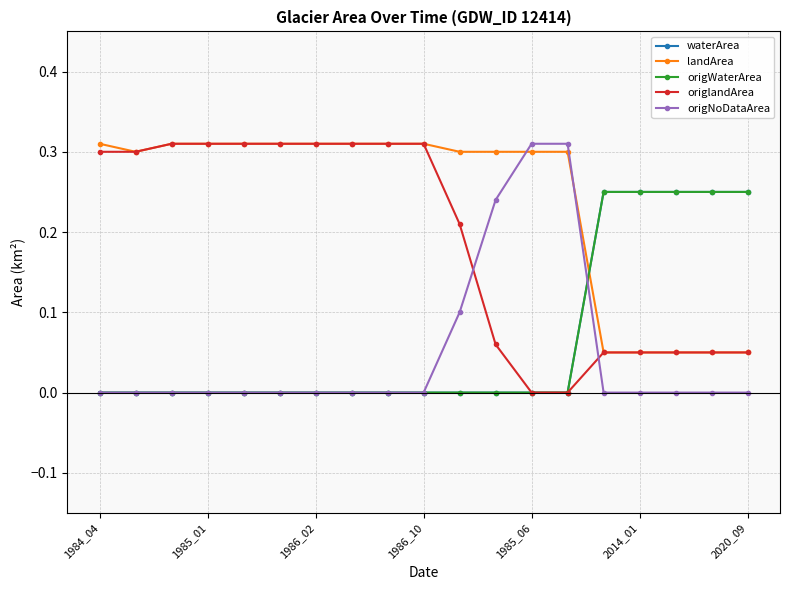

Does the chart have visible grid lines?

Yes